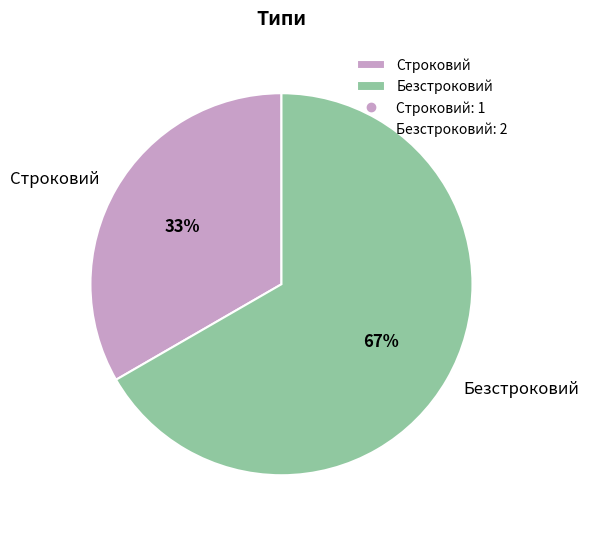

Between Строковий and Безстроковий, which is larger?

Безстроковий